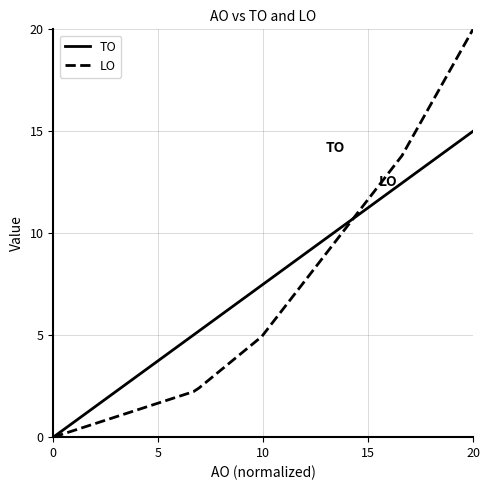

Which series ends up on top after the final intersection of TO and LO?

LO